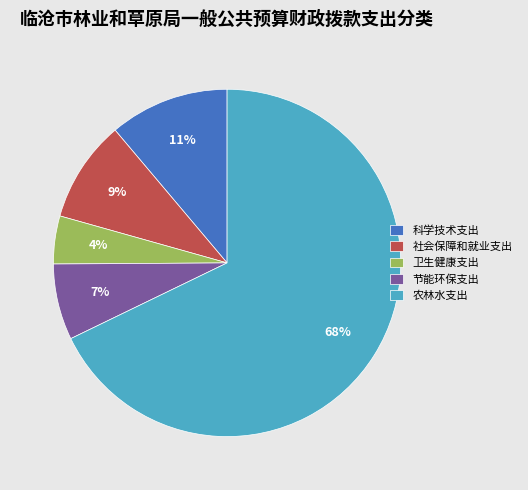

Which slice is the smallest?

卫生健康支出